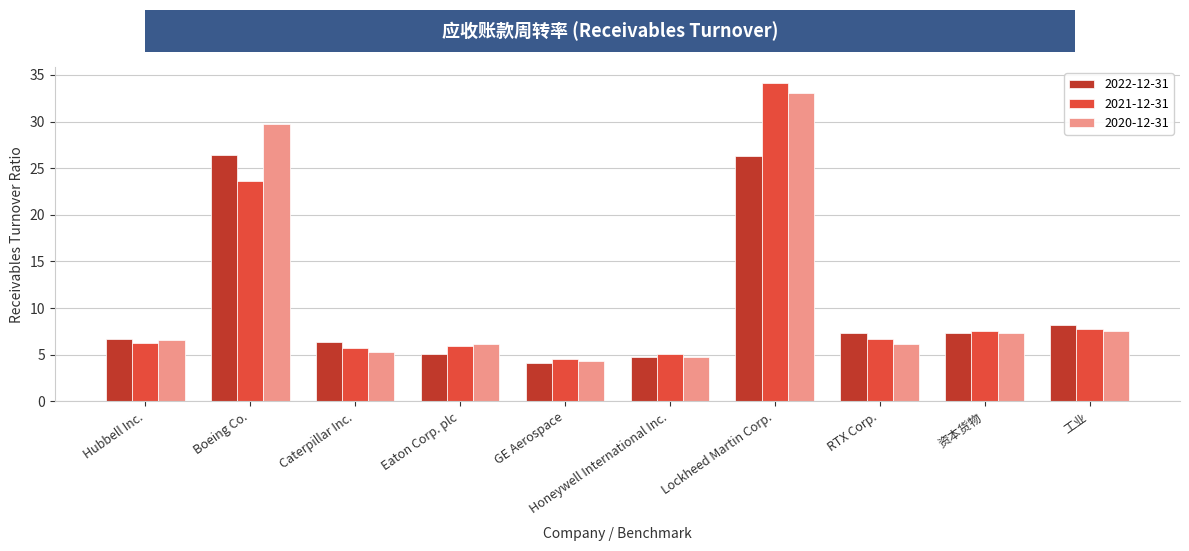

Is the value of 2021-12-31 at Honeywell International Inc. greater than the value of 2020-12-31 at 资本货物?

No